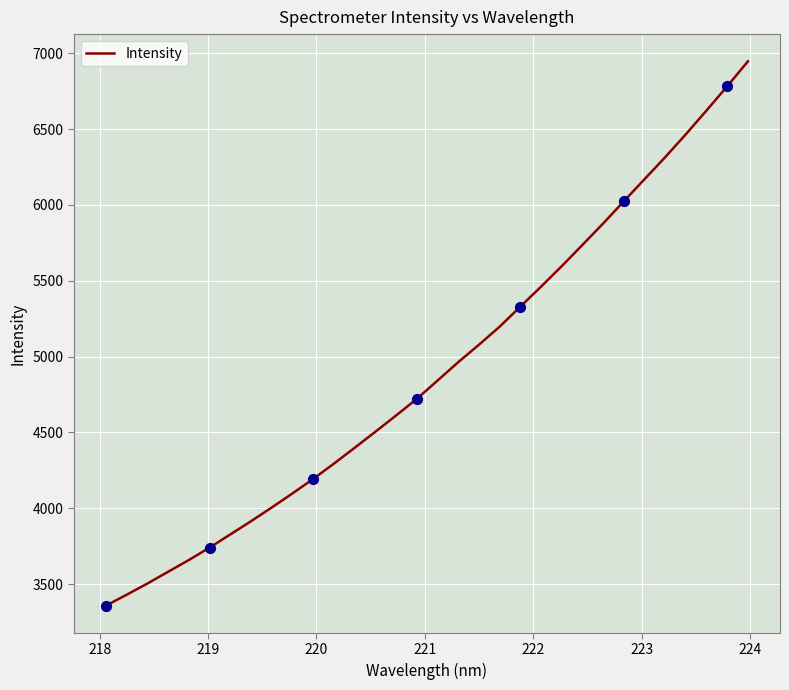

What is the maximum value shown in the chart?

6946.1